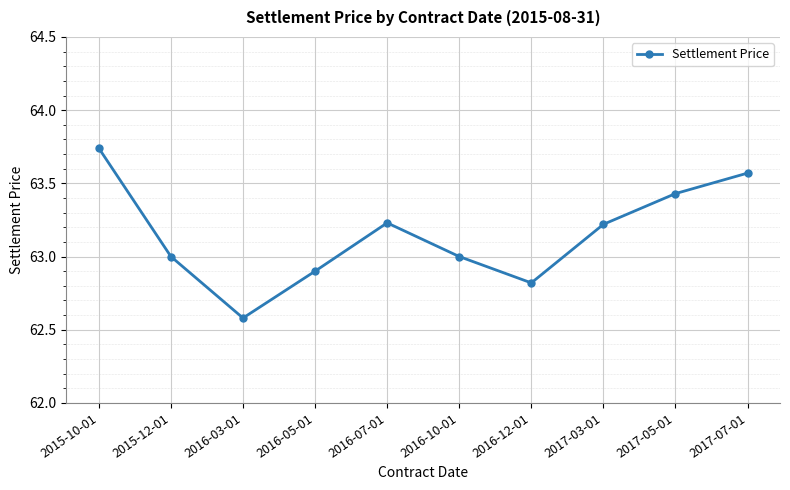

What is the label of the 2nd point from the right?

2017-05-01